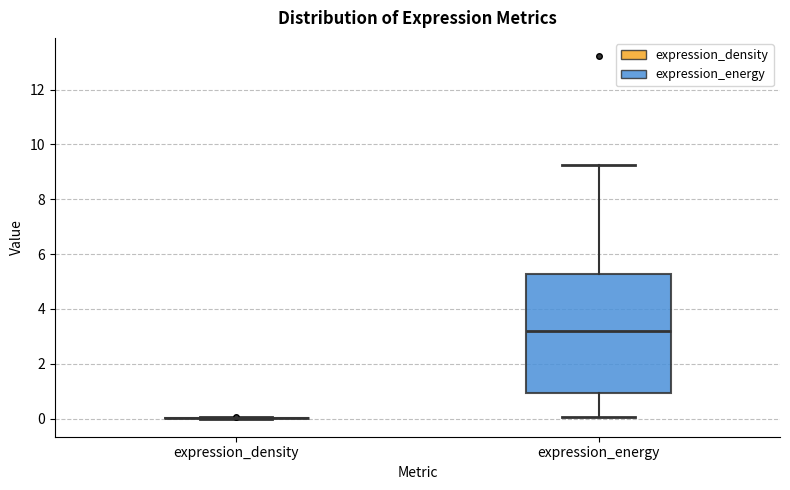

Where does the lower whisker of the box for expression_energy end on the y-axis? The values are not printed on the chart, so give them approximately, as read against the axis.

0.0